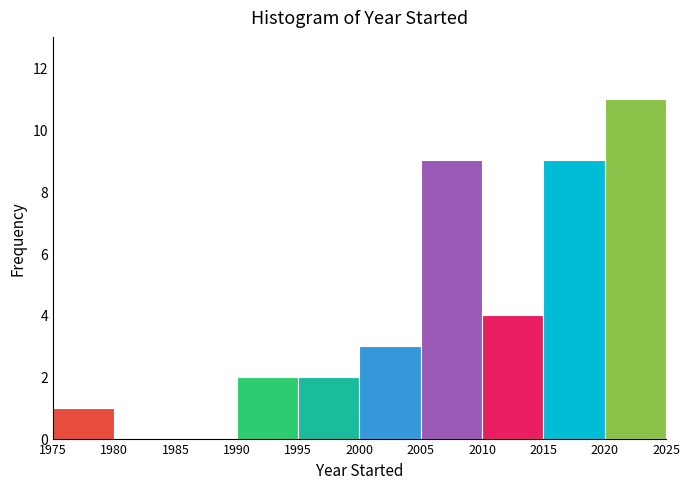

What is the height of the bar covering 2010 to 2015 on the x-axis? The values are not printed on the chart, so give them approximately, as read against the axis.

4